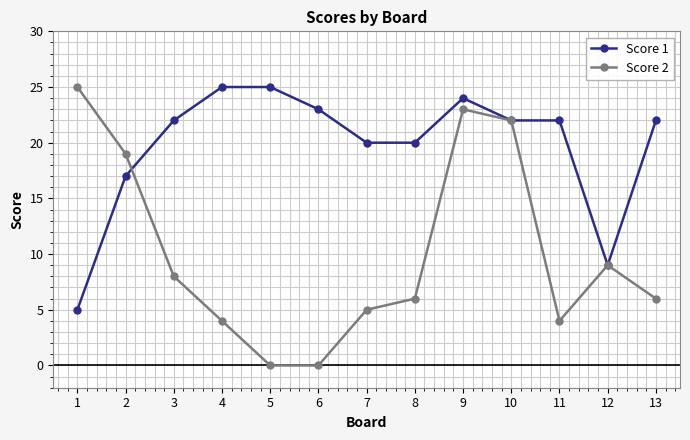

What is the sum of all Score 1 values?

256